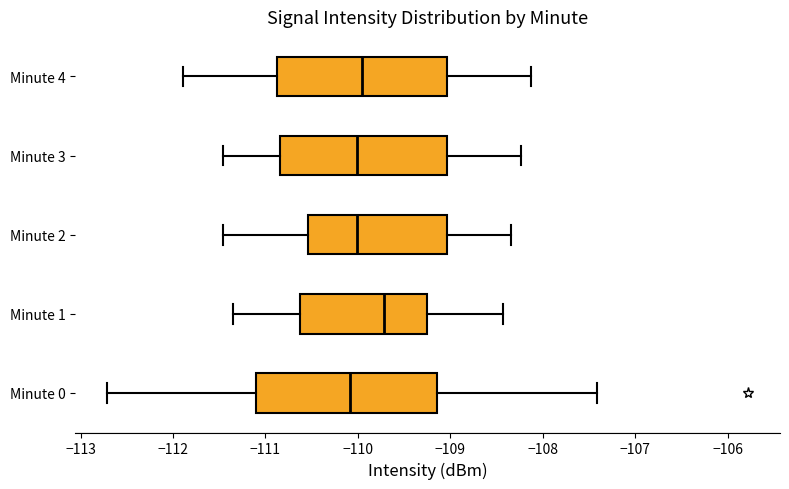

Where is the right edge of the box for Minute 0 on the x-axis? The values are not printed on the chart, so give them approximately, as read against the axis.

-109.1